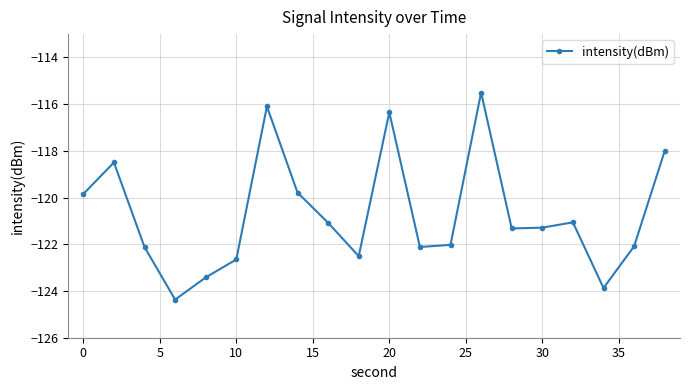

What is the value of the 18th point from the left?

-123.9